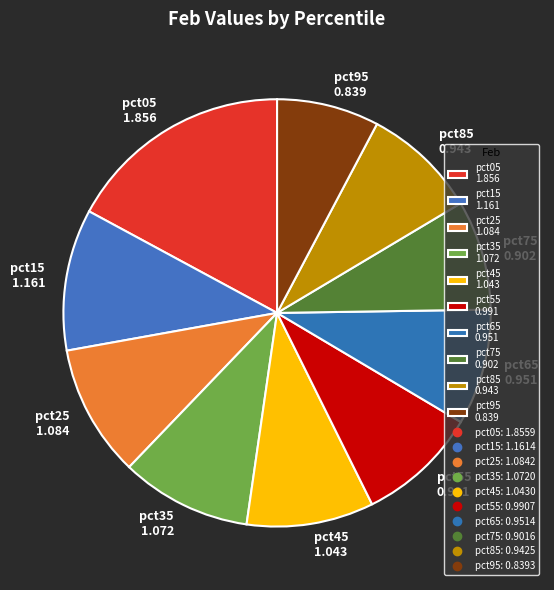

The pct55 slice represents 9% of the pie. True or false?

True